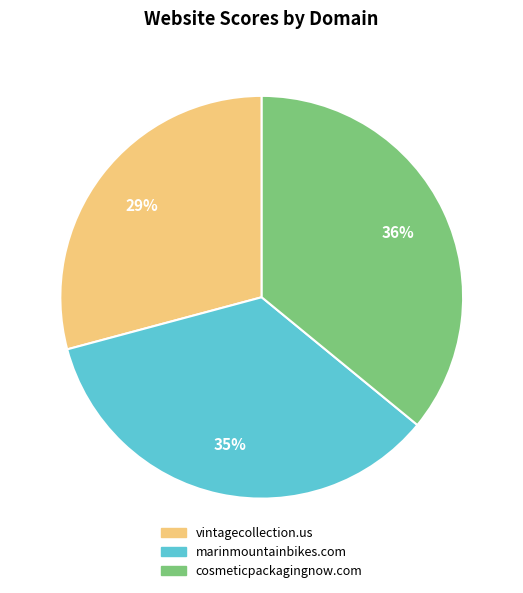

Is vintagecollection.us the majority of the pie?

No